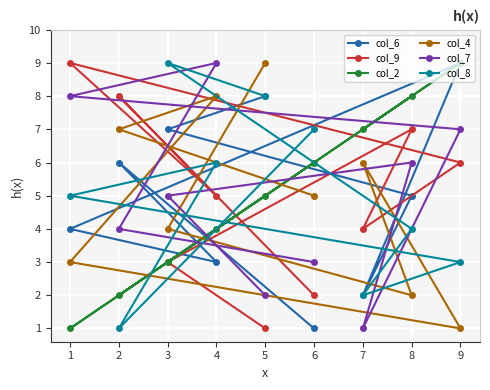

The col_7 series shows 1 at 6. True or false?

False